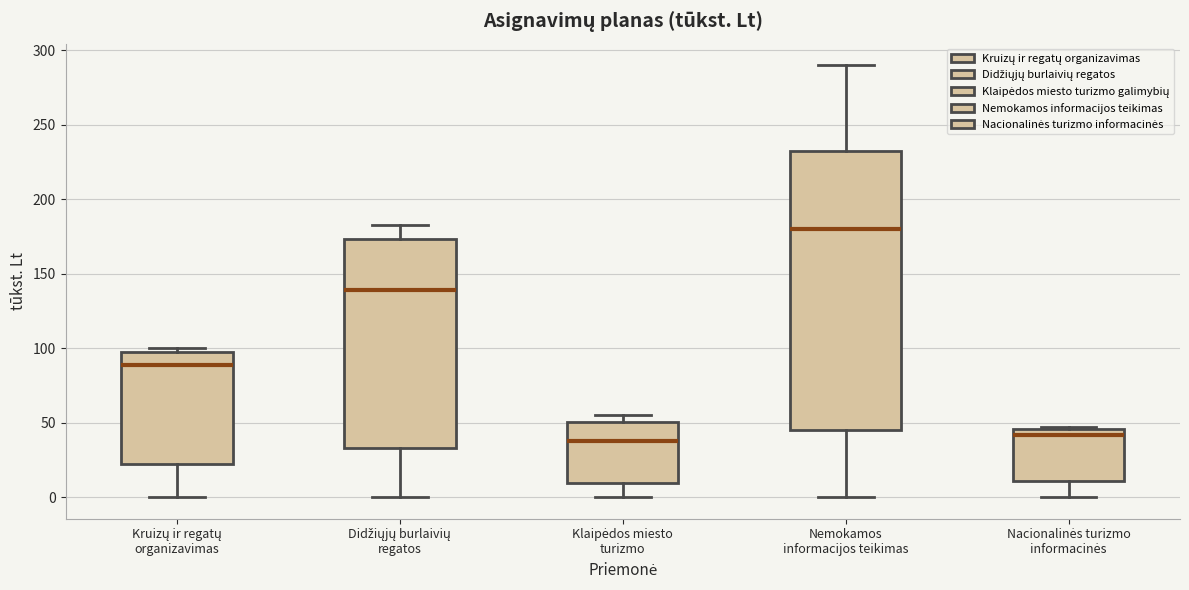

Which box is the tallest, from its lower edge to its upper edge?

Nemokamos informacijos teikimas